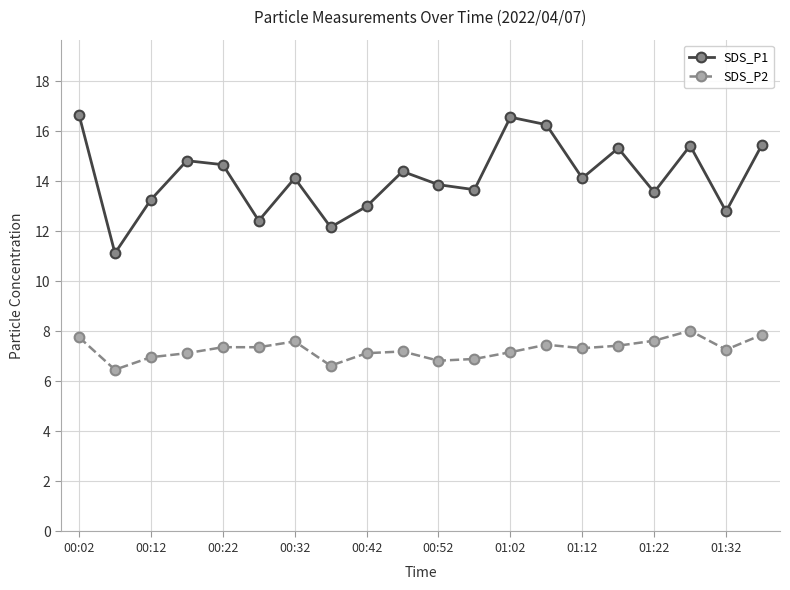

How many interior local peaks does the SDS_P1 series have?

6